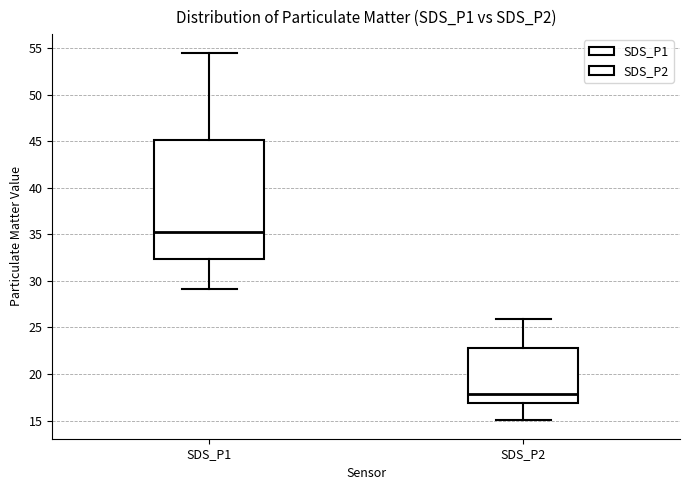

Reading left to right, transcribe this box plot: for each box, give where its median line is, the range the box spans, and where its two whiskers end, as read against the y-axis. The values are not printed on the chart, so give them approximately, as read against the axis.

SDS_P1: median 35.5, box 32.5 to 45.0, whiskers 29.0 to 54.5
SDS_P2: median 18.0, box 17.0 to 23.0, whiskers 15.0 to 26.0